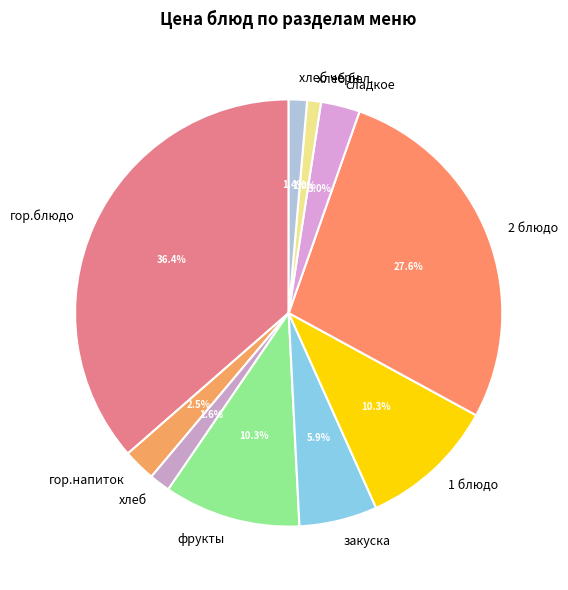

Which category has the biggest portion of the pie?

гор.блюдо